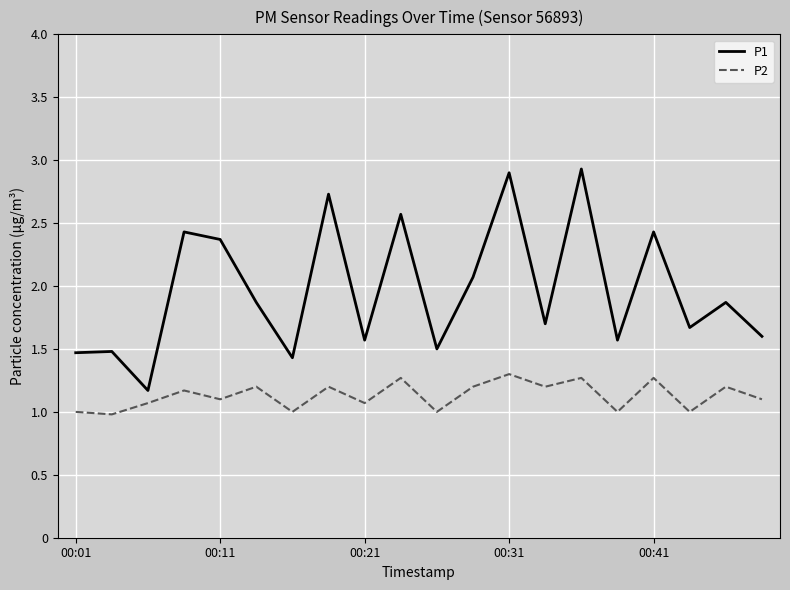

Which series has the largest total across all categories?

P1